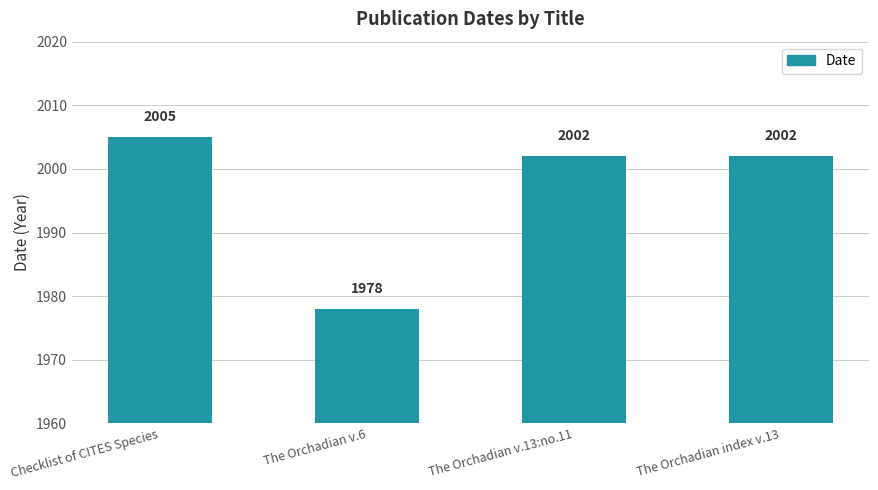

What is the maximum value shown in the chart?

2005